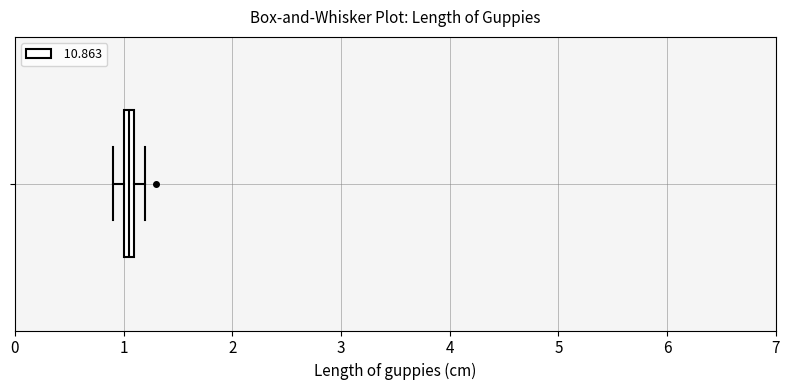

Where is the left edge of the box on the x-axis? The values are not printed on the chart, so give them approximately, as read against the axis.

1.0